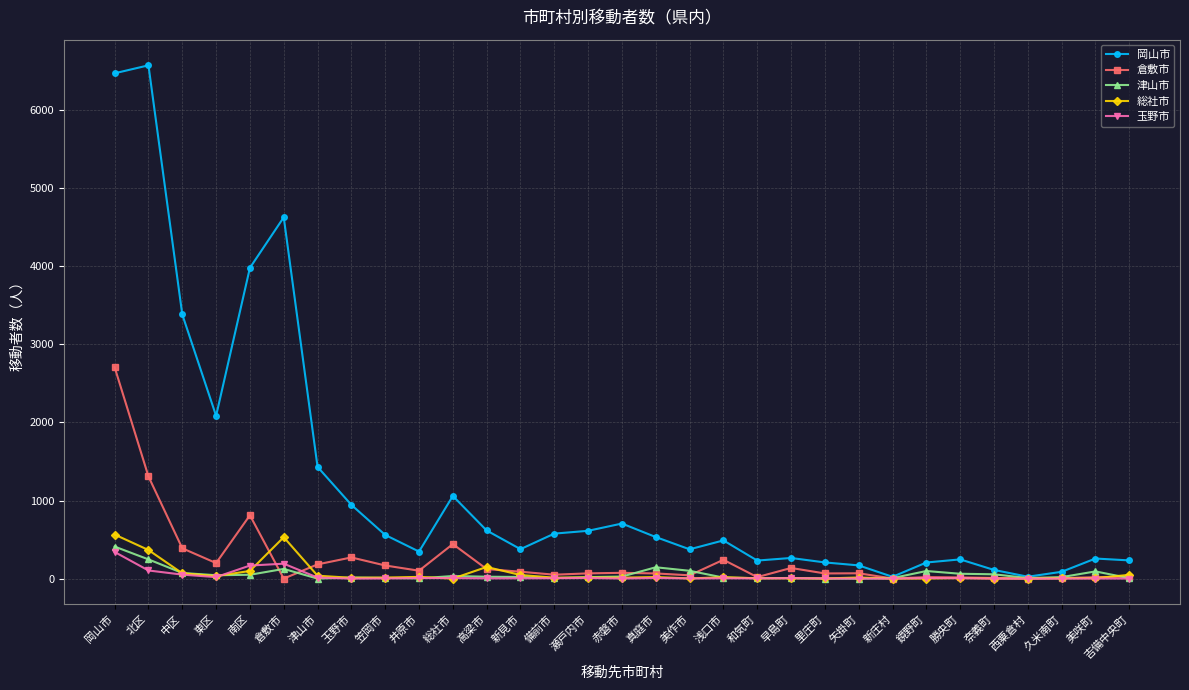

Which series has the largest total across all categories?

岡山市